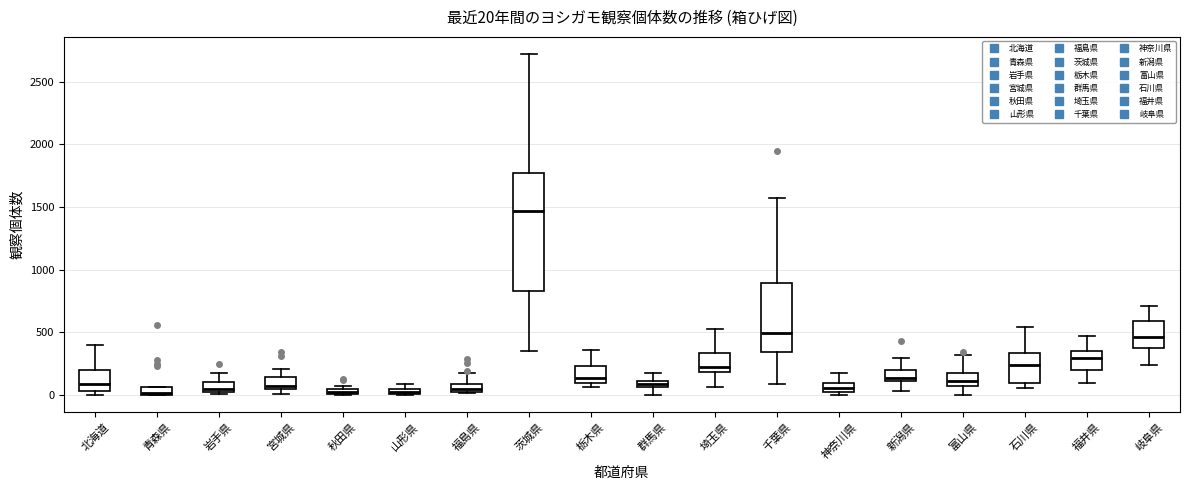

Which box is the tallest, from its lower edge to its upper edge?

茨城県